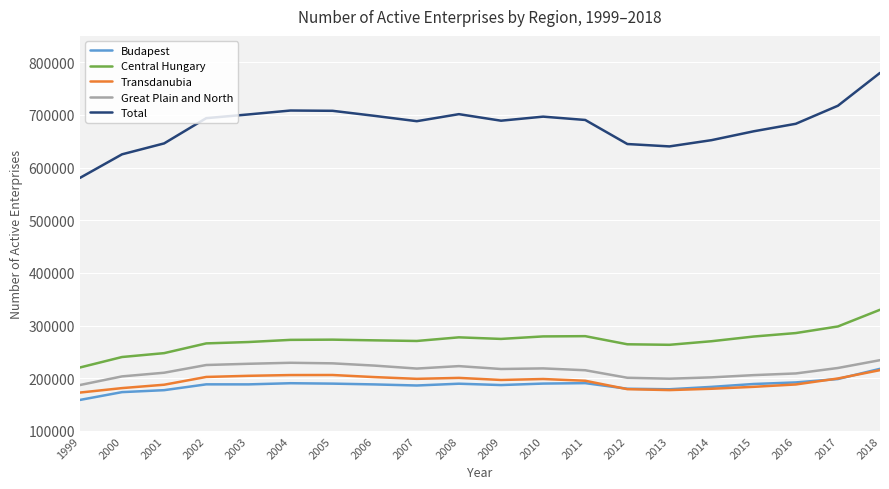

Which series has the largest total across all categories?

Total